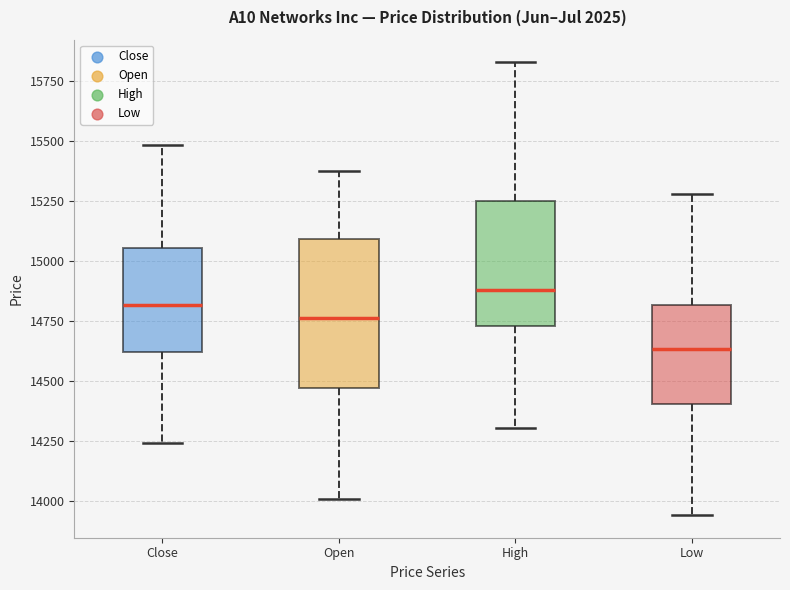

Where does the upper whisker of the box for Low end on the y-axis? The values are not printed on the chart, so give them approximately, as read against the axis.

15300